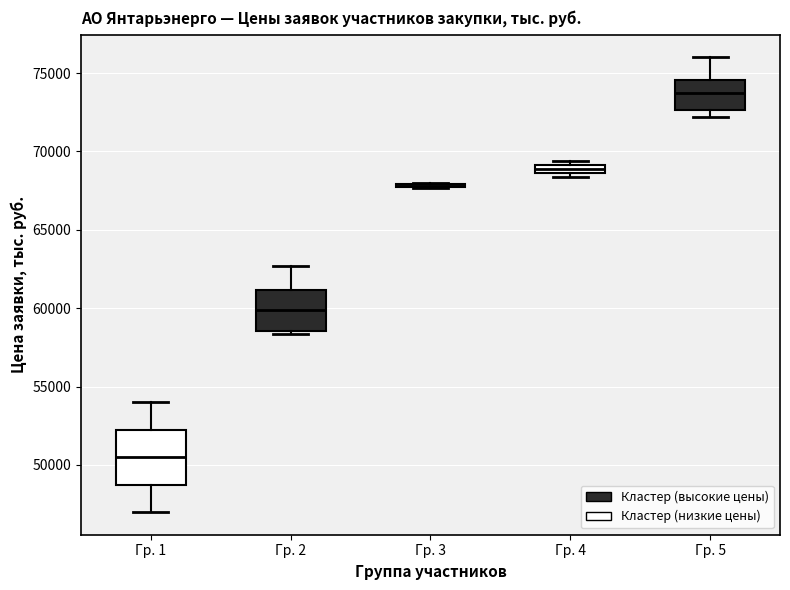

Which box is the tallest, from its lower edge to its upper edge?

Гр. 1